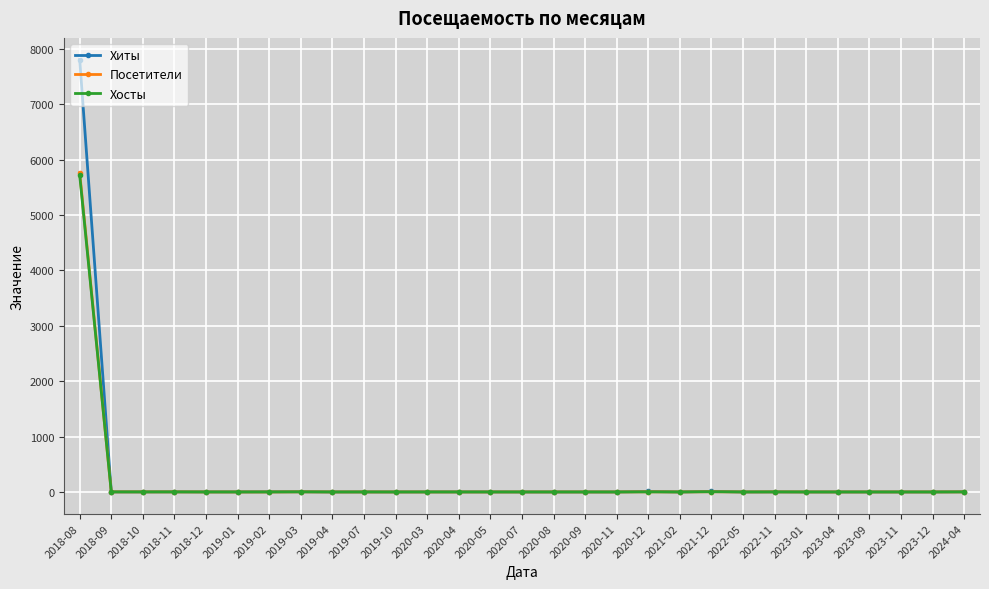

What is the maximum value shown in the chart?

7806